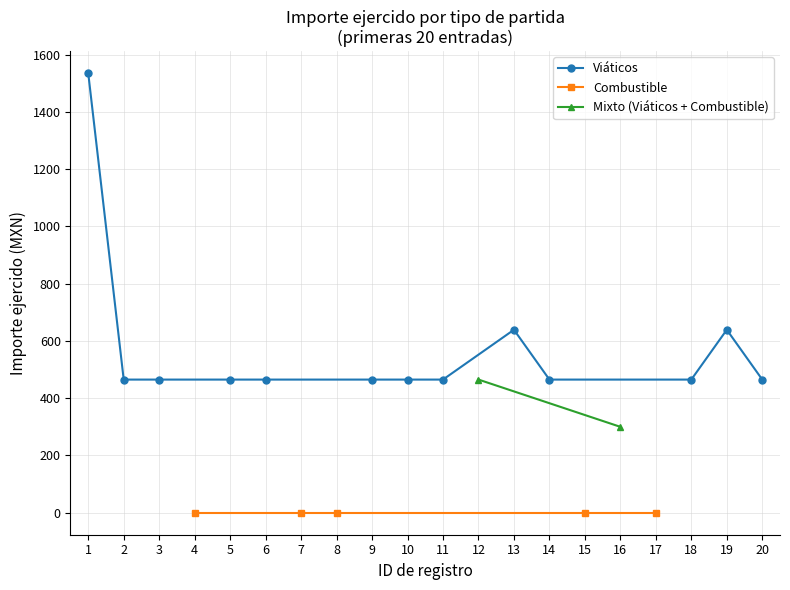

Which series changed the most between 2 and 14?

Viáticos